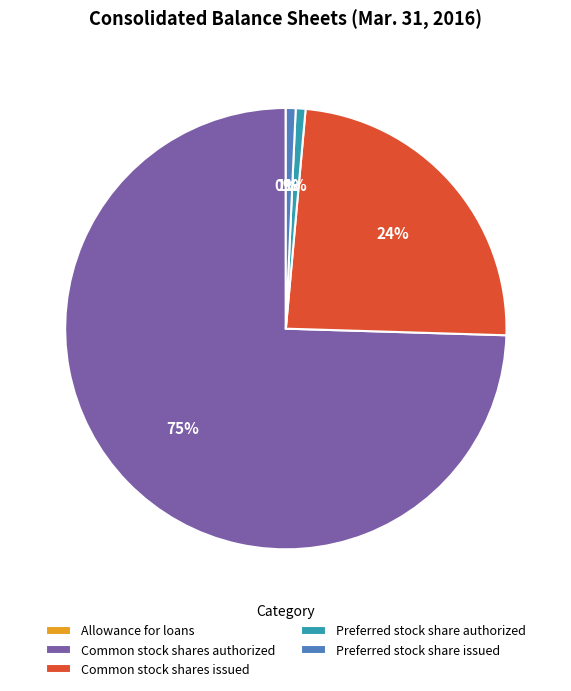

Which category has the biggest portion of the pie?

Common stock shares authorized